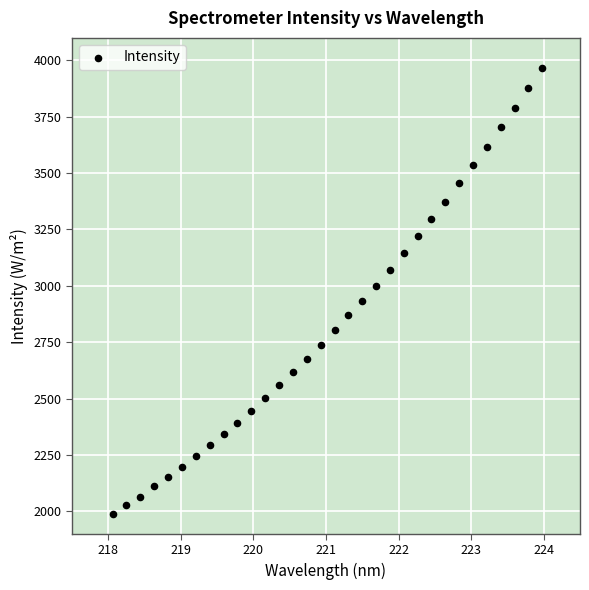

What is the range of X values (max minus min)?

5.9